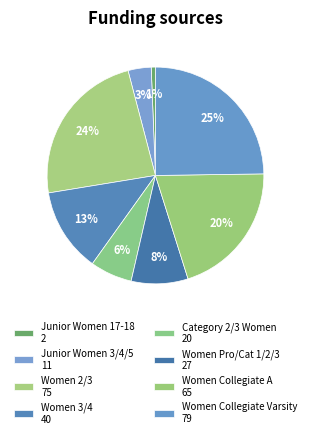

To the nearest percent, what is the average slice percentage?

12%